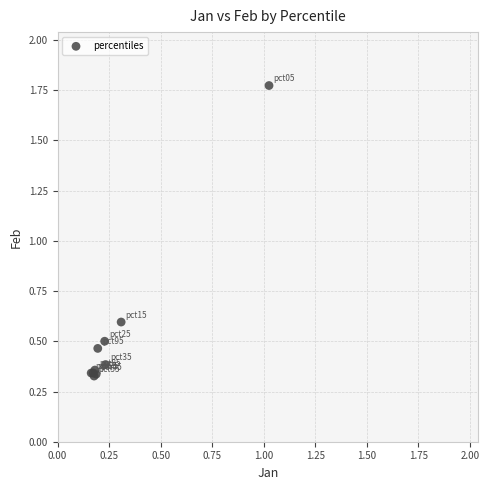

What Y value in the scatter plot is closest to 1?

0.6